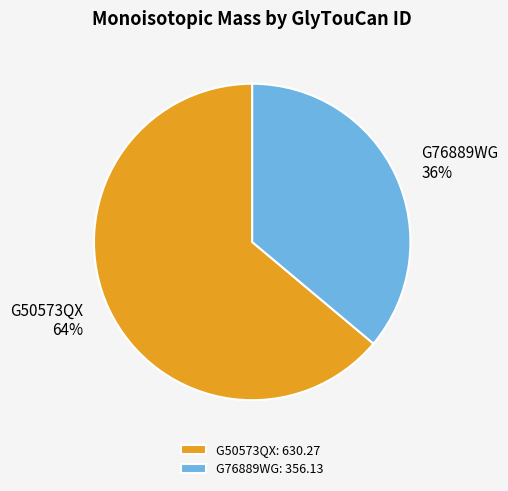

Is it true that G76889WG is 30% of the pie?

False